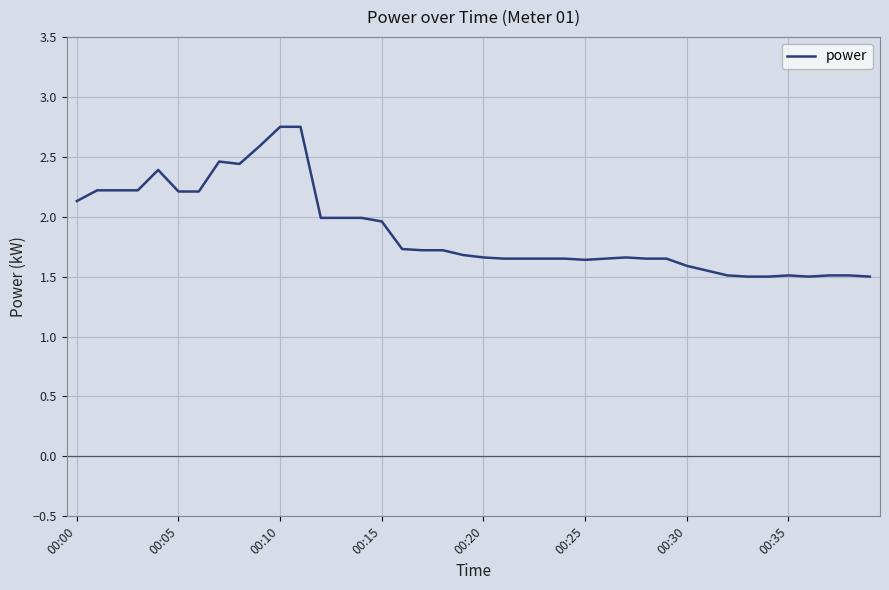

What is the minimum value shown in the chart?

1.5